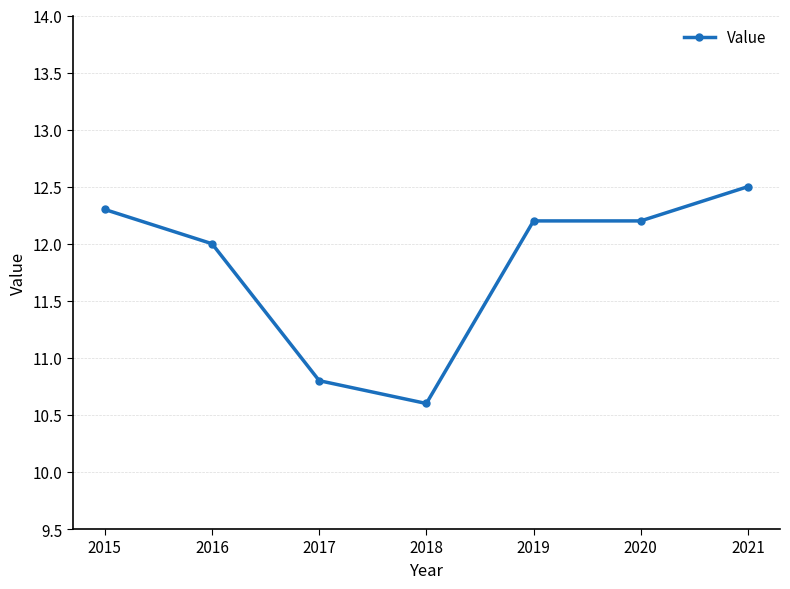

What is the greatest value displayed?

12.5